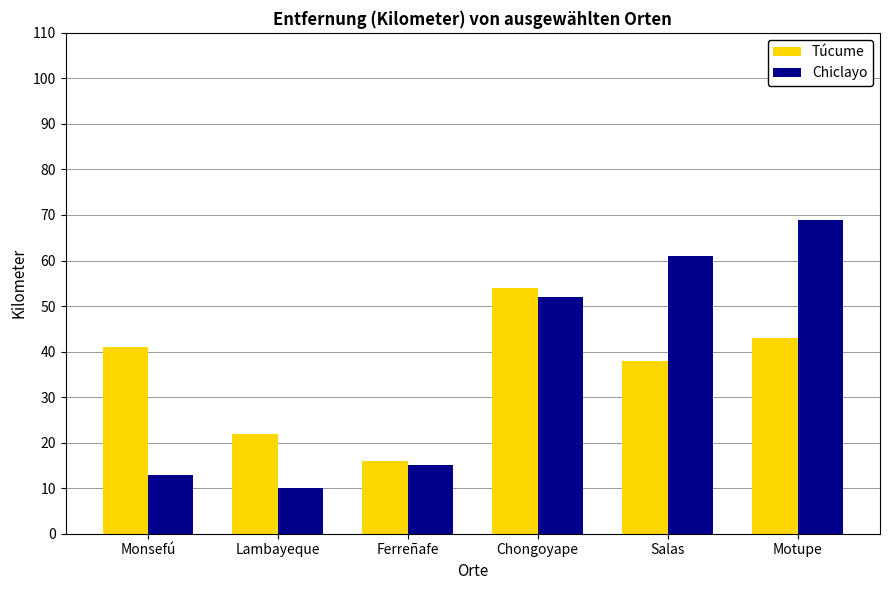

What is the label of the 5th bar from the right?

Lambayeque